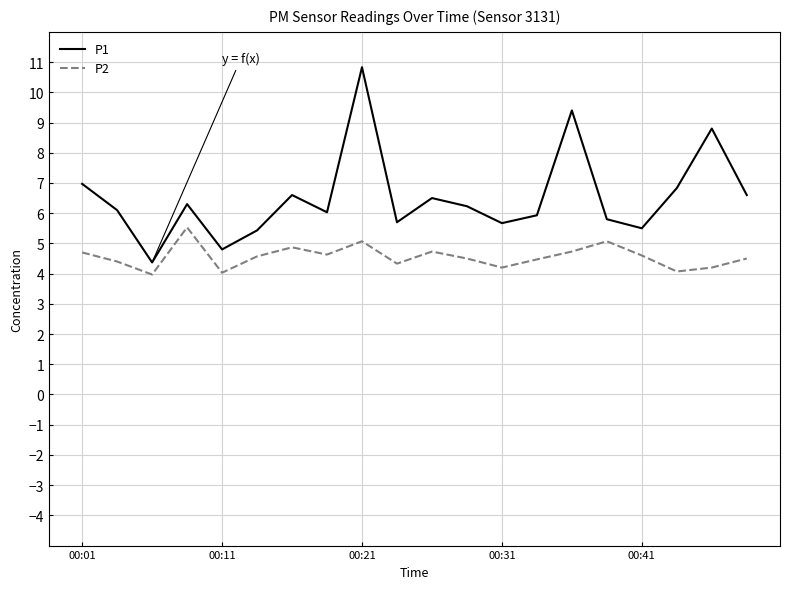

At how many categories does at least one series exceed 8?

3